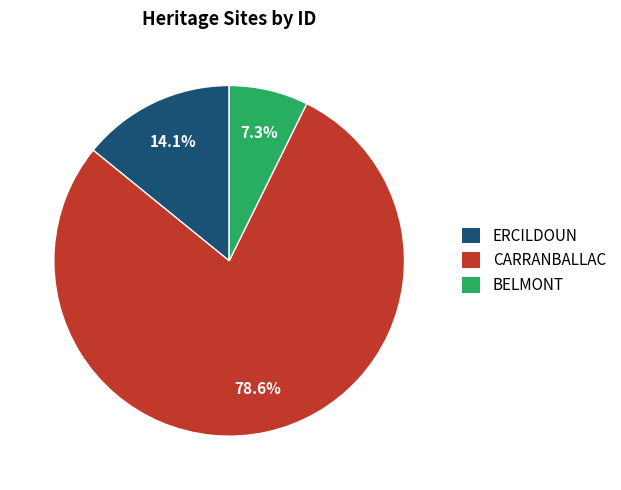

To the nearest percent, what is the combined percentage of ERCILDOUN and BELMONT?

21%